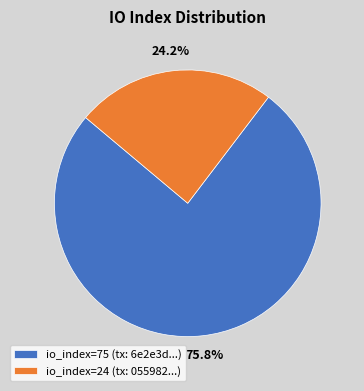

Which slice is the largest?

io_index=75 (tx: 6e2e3d...)